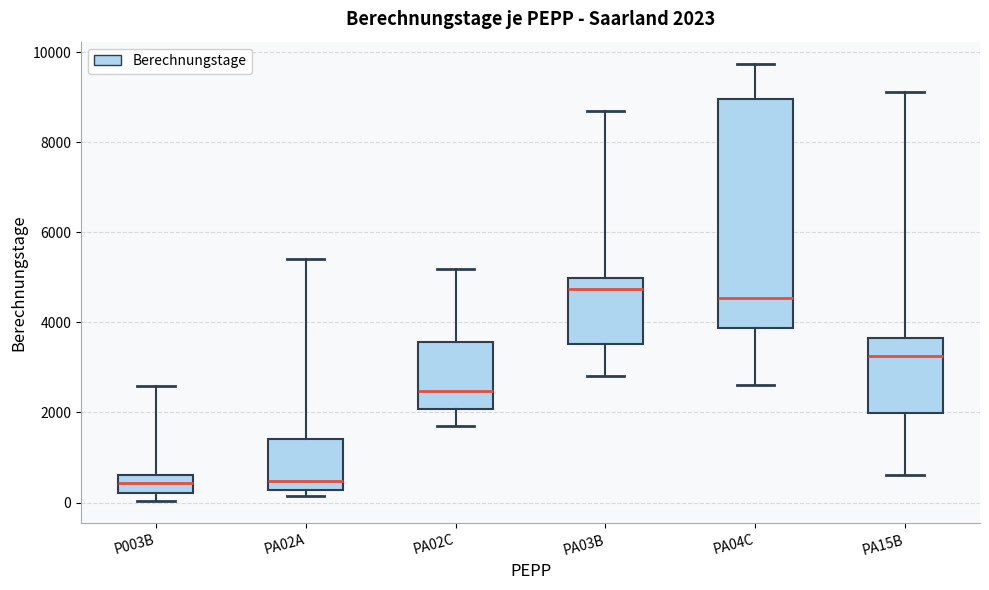

Which box is the tallest, from its lower edge to its upper edge?

PA04C